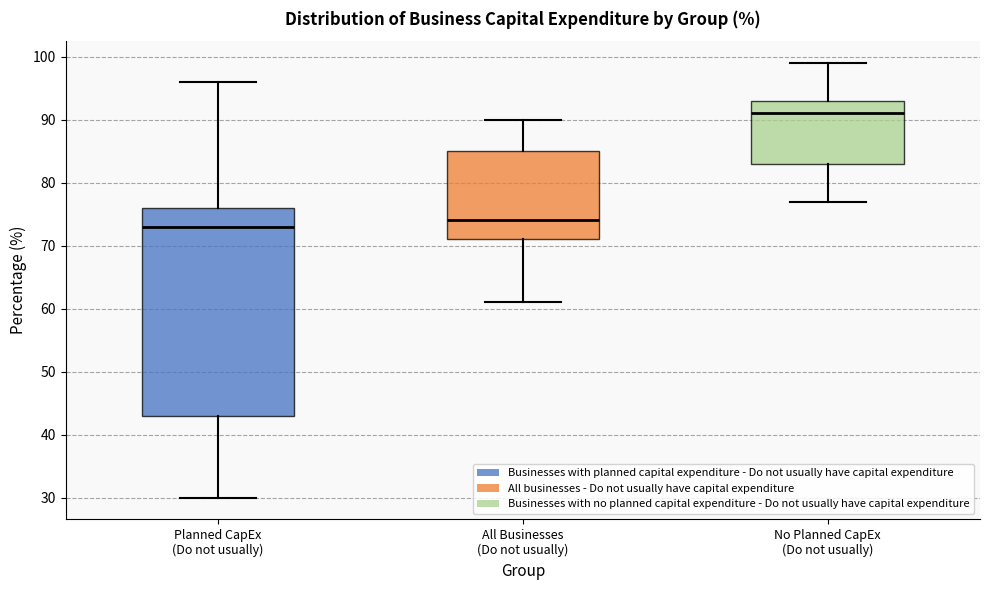

Which box has the lowest median line?

Planned CapEx (Do not usually)